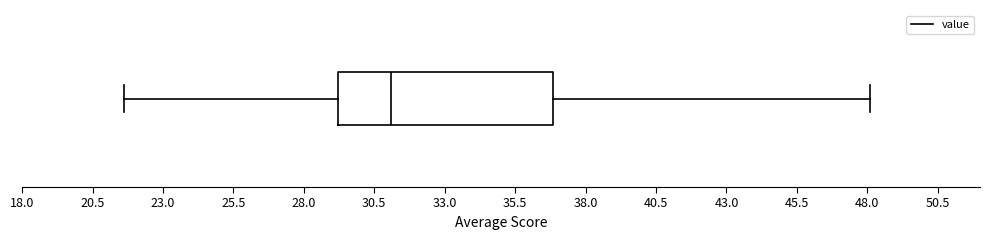

Where is the right edge of the box on the x-axis? The values are not printed on the chart, so give them approximately, as read against the axis.

37.0